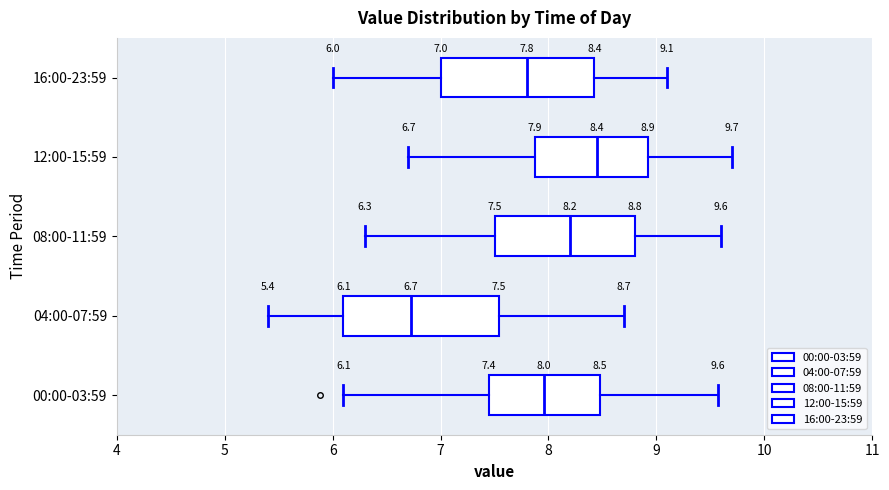

Which box's median line is the furthest to the right?

12:00-15:59